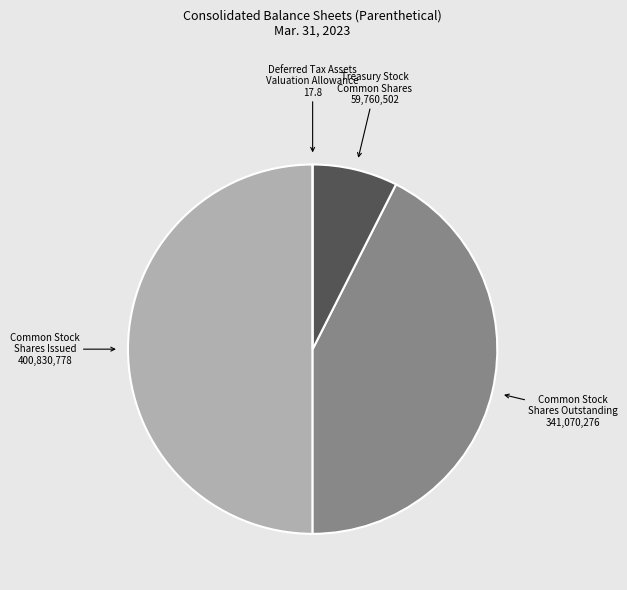

Is Treasury Stock Common Shares the majority of the pie?

No